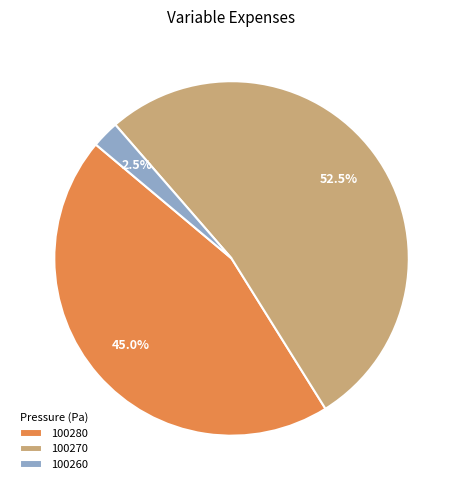

How many segments does this pie chart have?

3